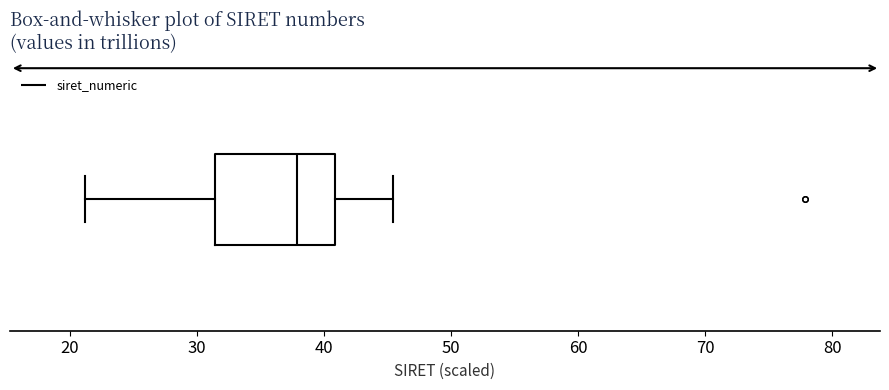

Transcribe this box plot: give where the median line is, the range the box spans, and where the two whiskers end, as read against the x-axis. The values are not printed on the chart, so give them approximately, as read against the axis.

median 38, box 31 to 41, whiskers 21 to 45